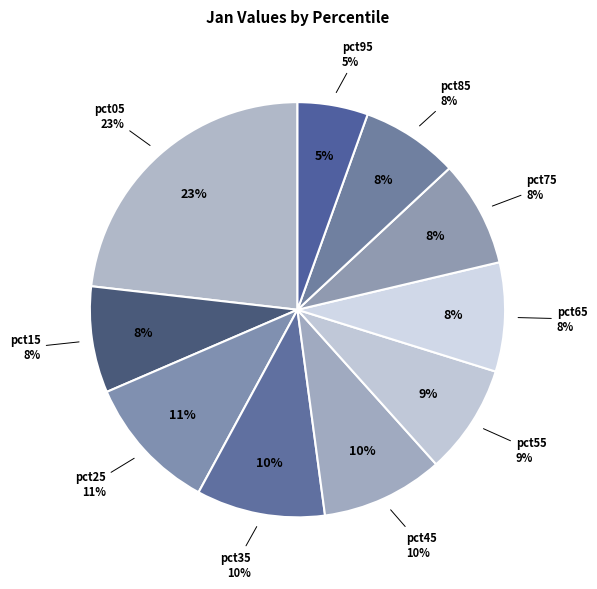

Is there any slice that represents more than half of the pie?

No